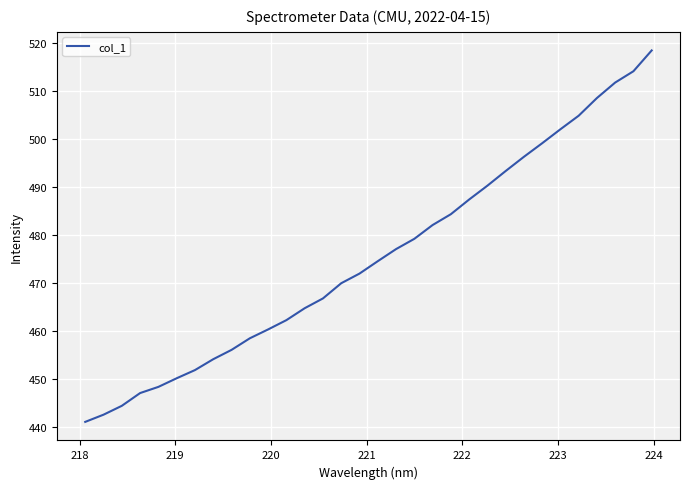

Does the chart have visible grid lines?

Yes